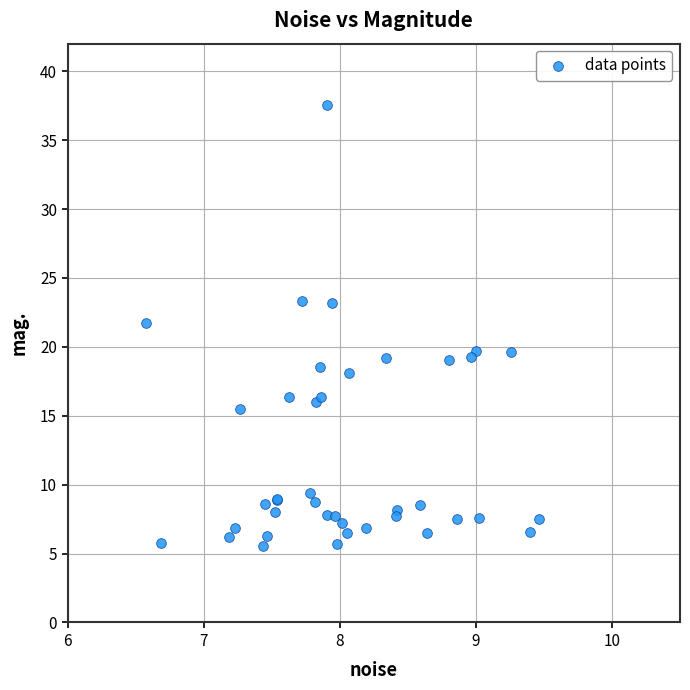

What Y value in the scatter plot is closest to 21?

21.7